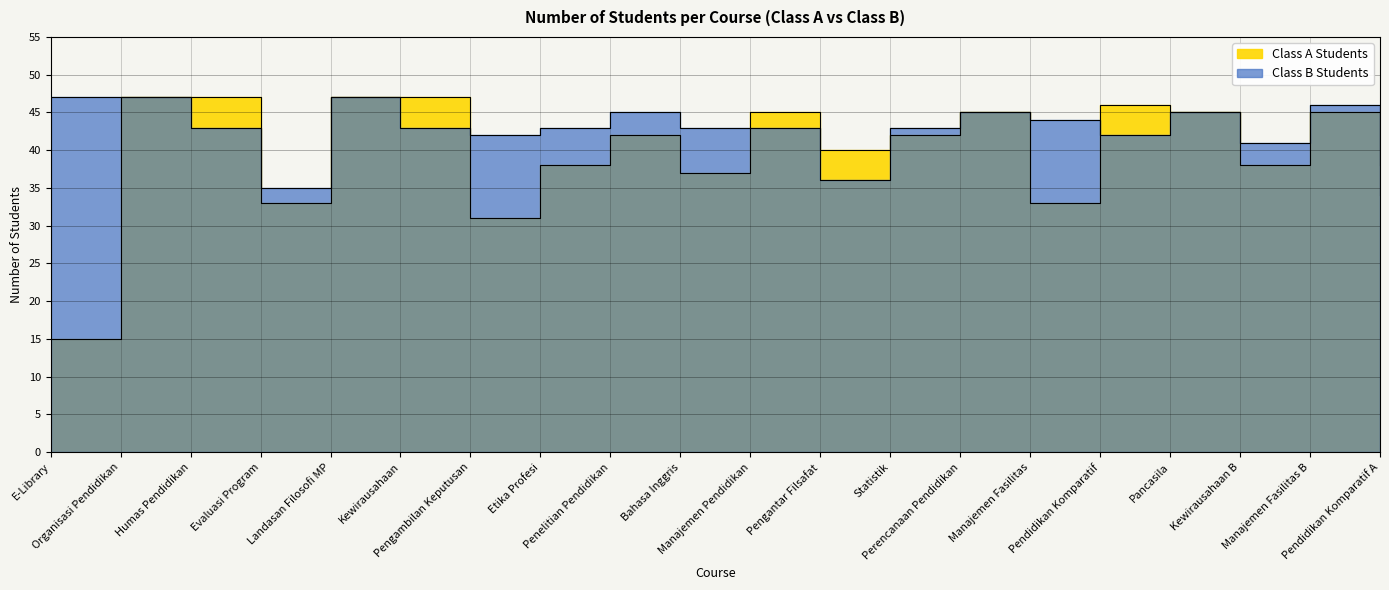

What are all the series names shown in the legend?

Class A Students, Class B Students